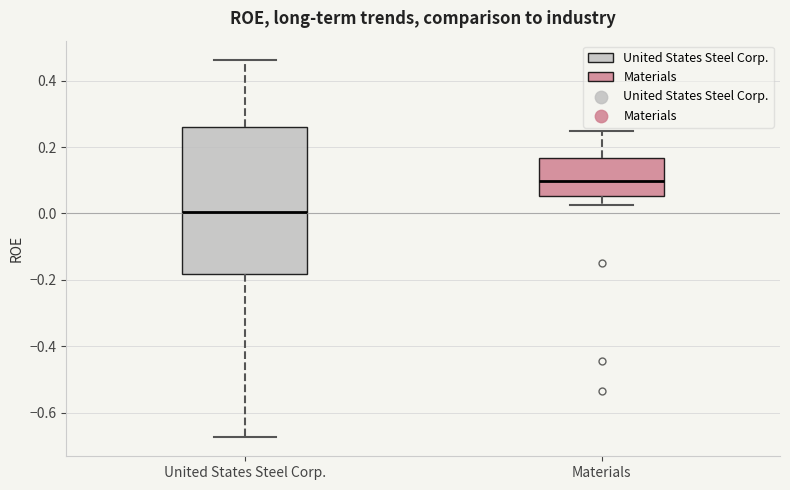

Comparing the boxes themselves (not the whiskers), which one is the tallest?

United States Steel Corp.